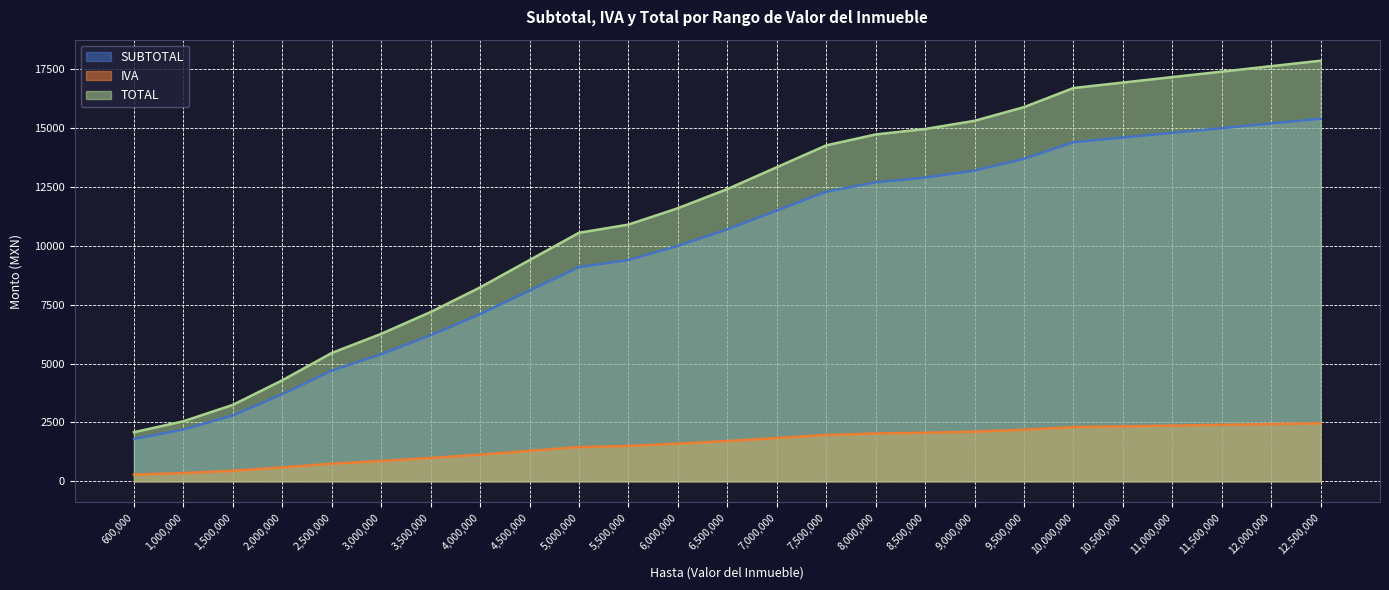

What is the maximum value for TOTAL?

17864